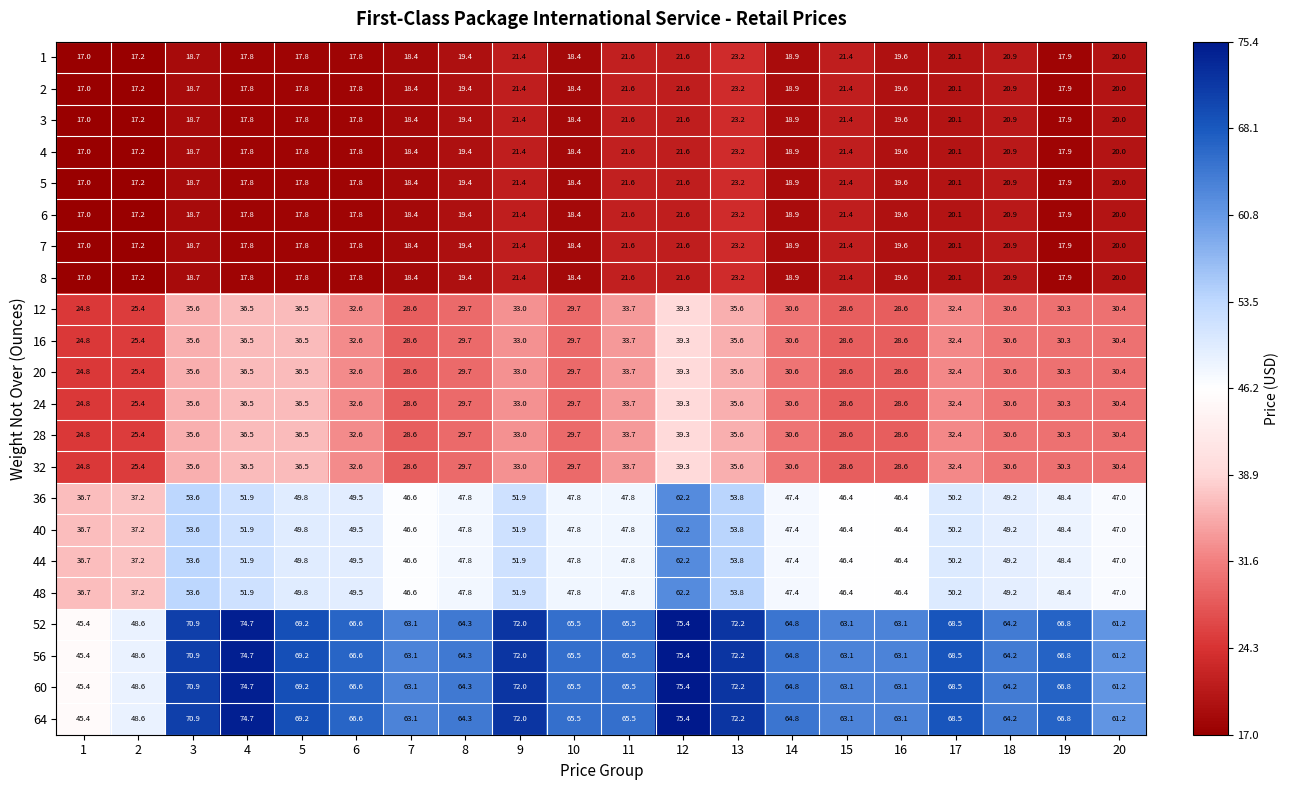

What is the sum of all 40 values?

971.6